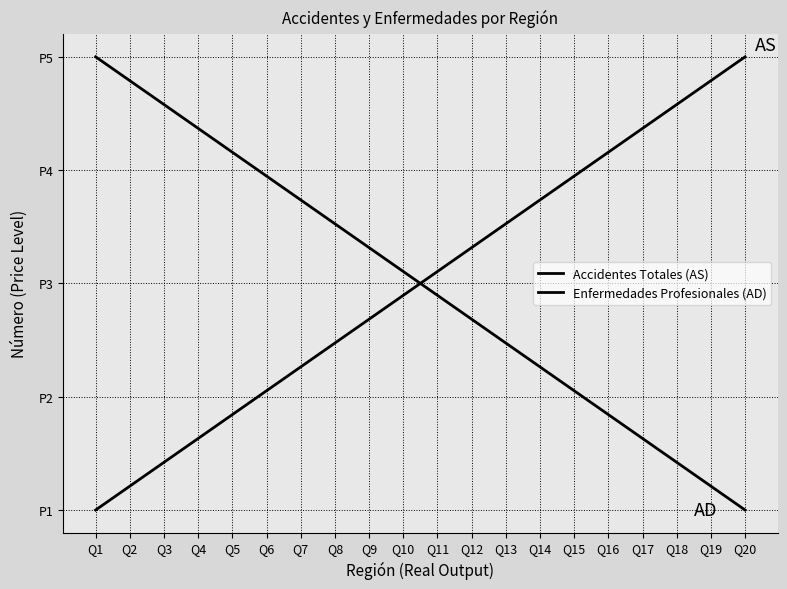

Does the chart display data point markers on the line(s)?

No